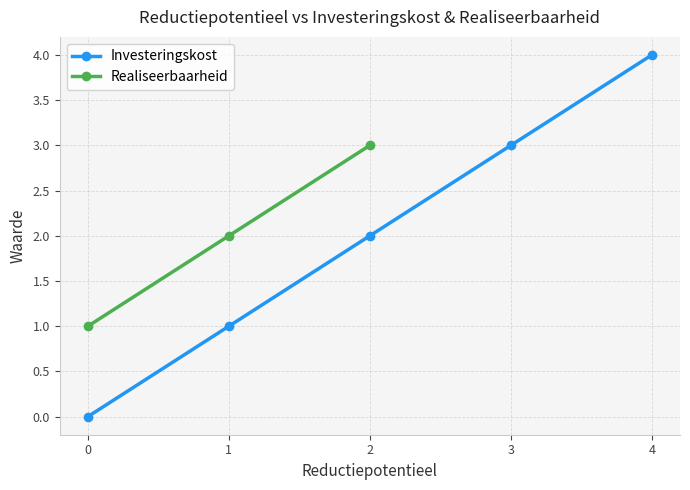

Reading left to right, extract all data points from this chart.

0=0	1=1	2=2	3=3	4=4